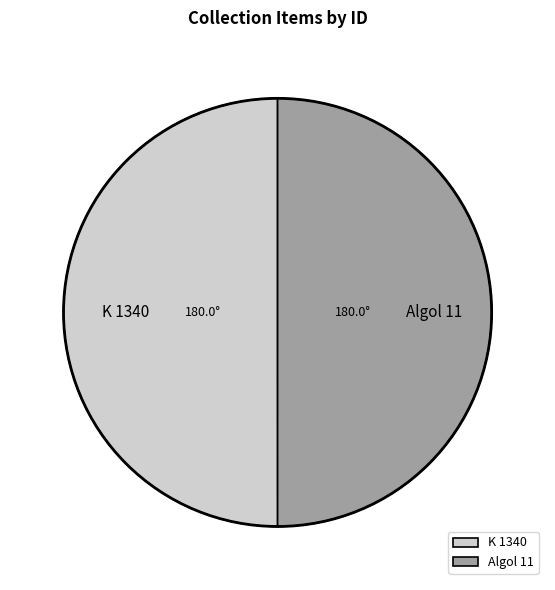

Combined, do Algol 11 and K 1340 account for over 50%?

Yes